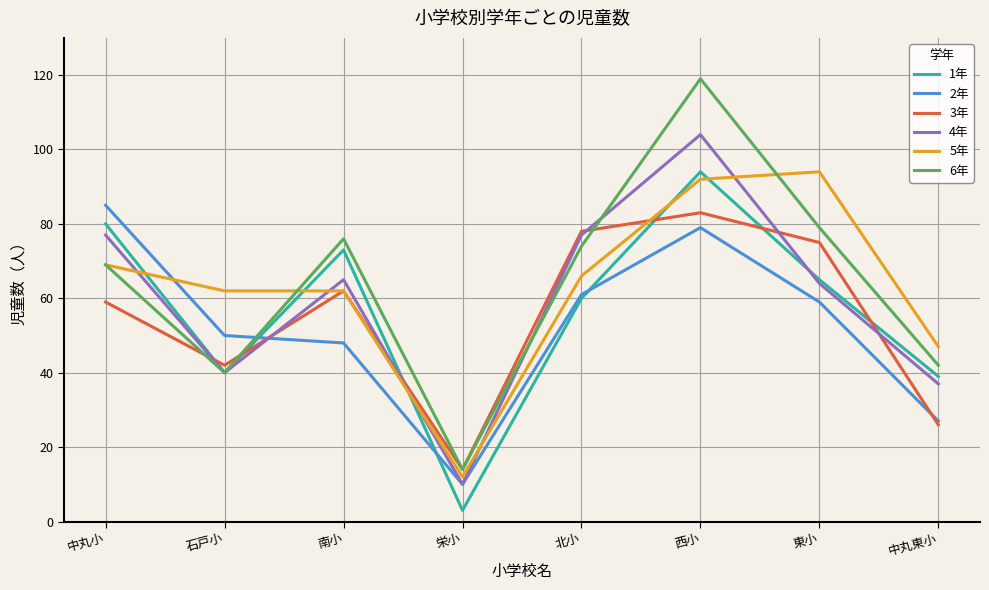

Reading left to right, transcribe all the data shown in this chart.

1年: 中丸小=80	石戸小=40	南小=73	栄小=3	北小=60	西小=94	東小=65	中丸東小=39
2年: 中丸小=85	石戸小=50	南小=48	栄小=10	北小=61	西小=79	東小=59	中丸東小=27
3年: 中丸小=59	石戸小=42	南小=62	栄小=14	北小=78	西小=83	東小=75	中丸東小=26
4年: 中丸小=77	石戸小=40	南小=65	栄小=10	北小=77	西小=104	東小=64	中丸東小=37
5年: 中丸小=69	石戸小=62	南小=62	栄小=12	北小=66	西小=92	東小=94	中丸東小=47
6年: 中丸小=69	石戸小=40	南小=76	栄小=14	北小=74	西小=119	東小=79	中丸東小=42